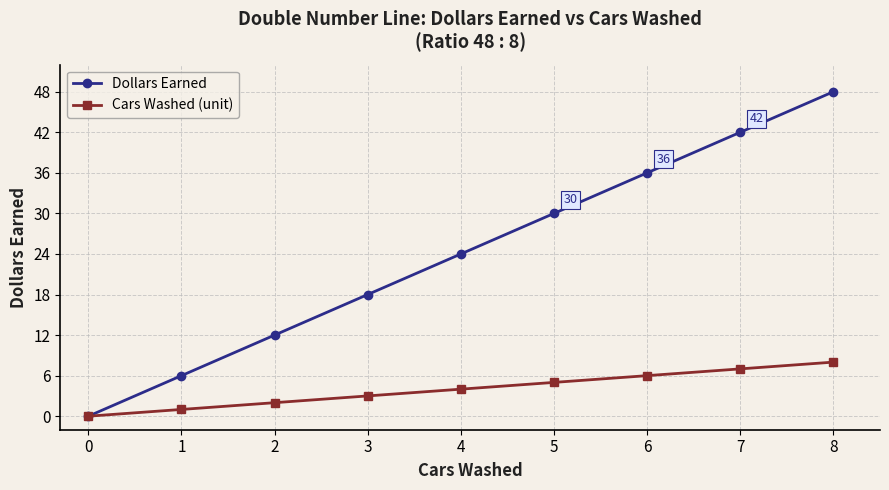

Which series has the widest spread of values?

Dollars Earned